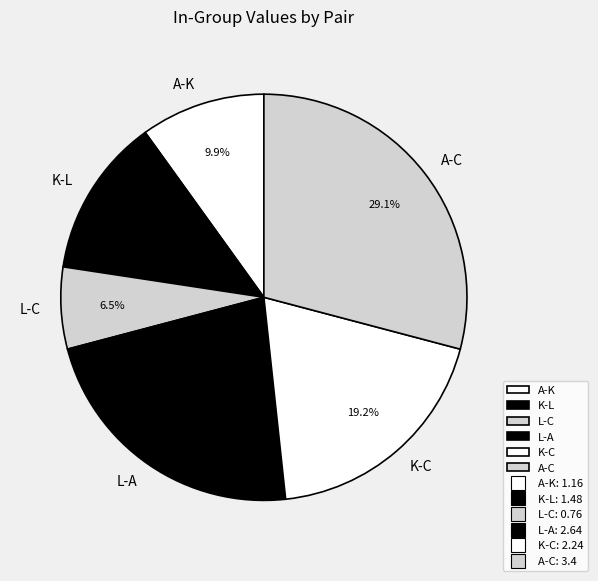

Is it true that K-C is 19% of the pie?

True